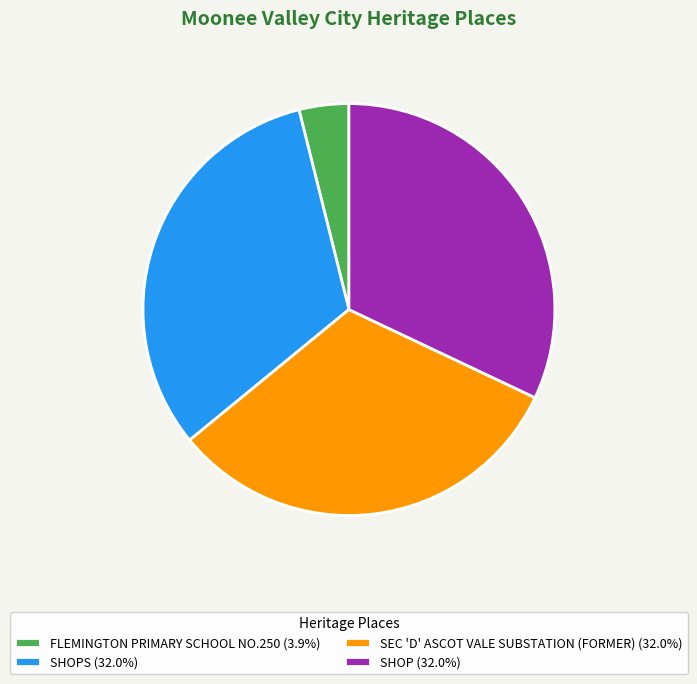

Does SHOP (32.0%) represent more than half of the total?

No